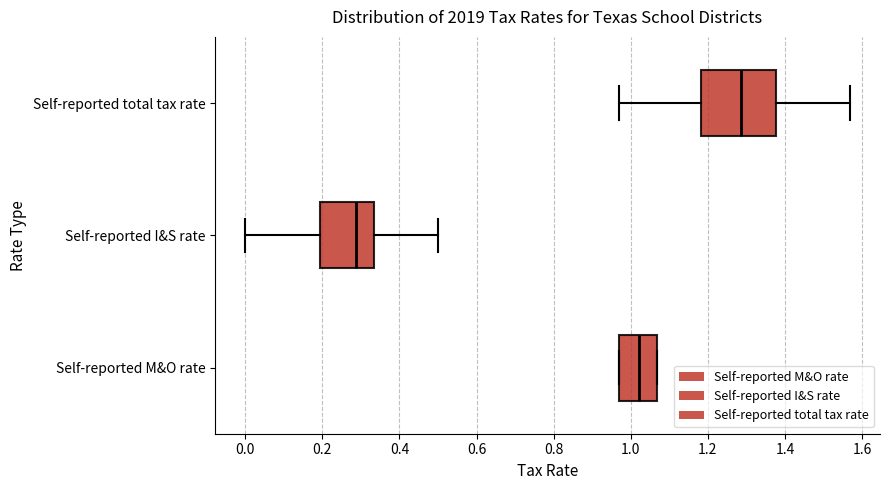

Comparing the boxes themselves (not the whiskers), which one is the widest?

Self-reported total tax rate